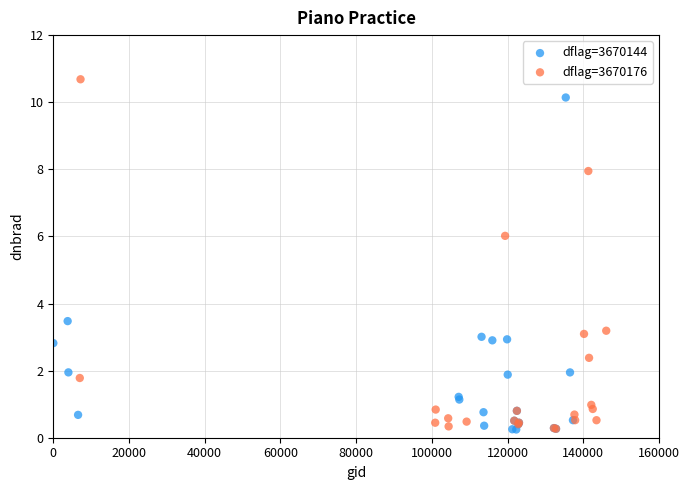

Which series contains the highest Y value?

dflag=3670176